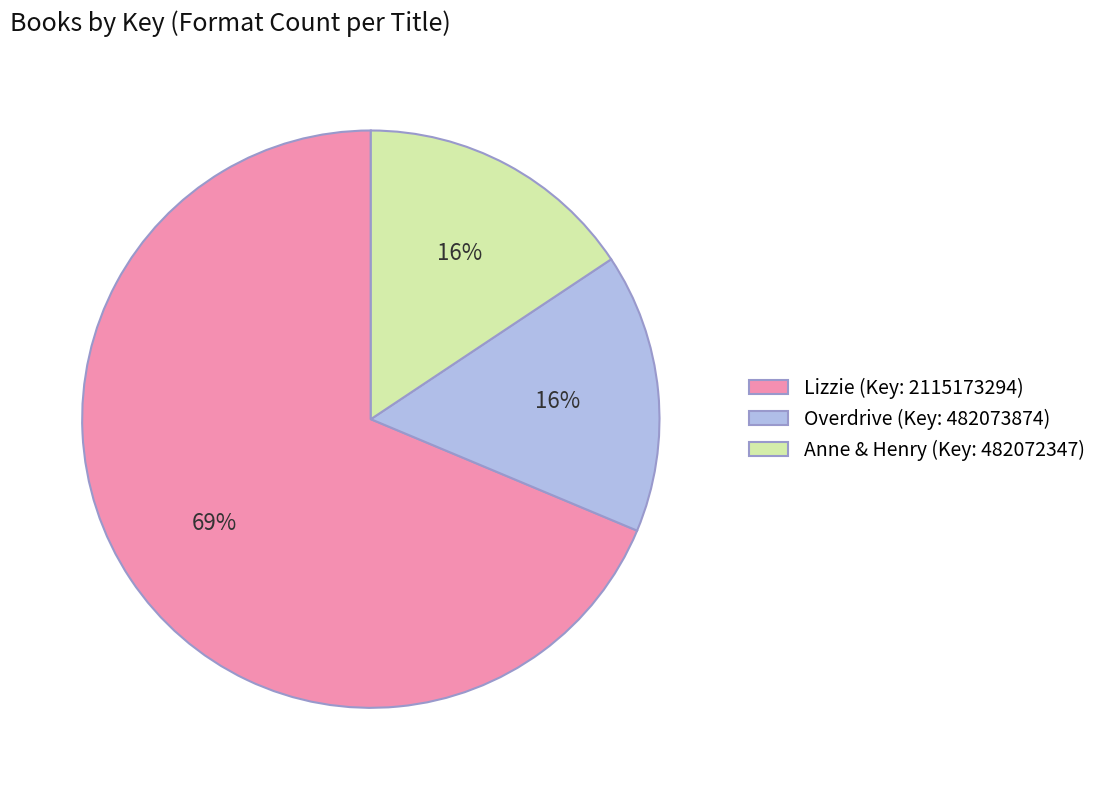

To the nearest percent, what is the average slice percentage?

33%